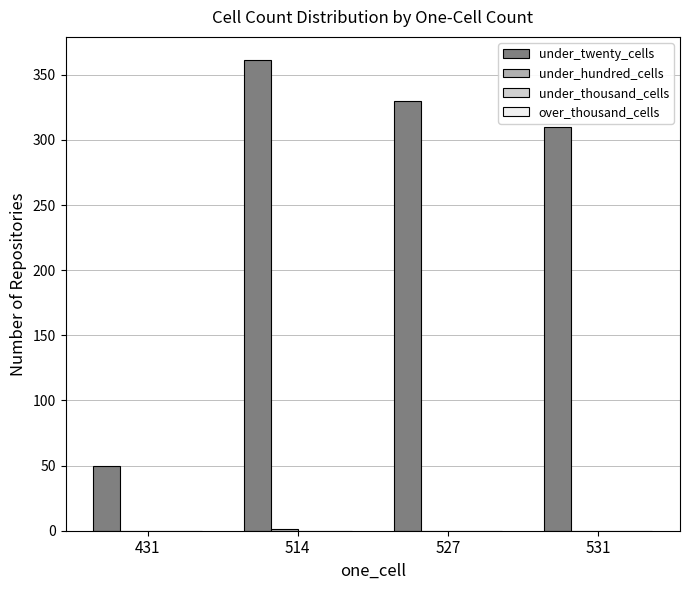

At which category is the sum across all series the highest?

514